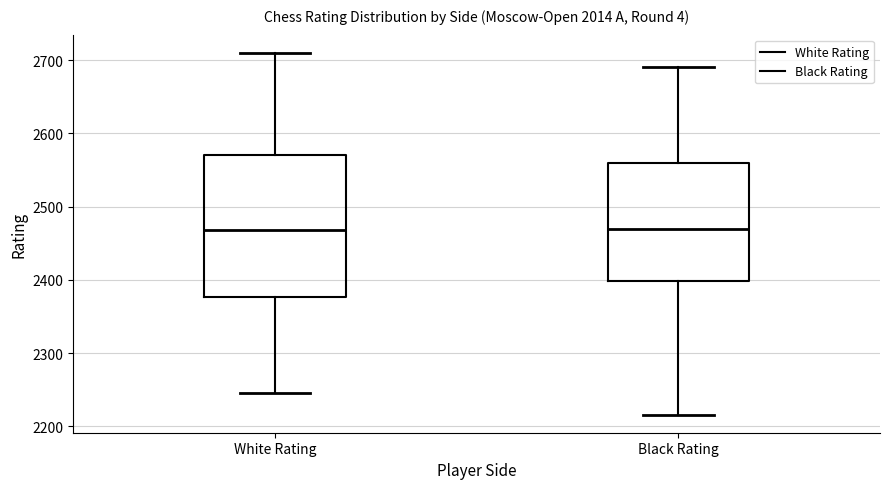

Reading left to right, transcribe this box plot: for each box, give where its median line is, the range the box spans, and where its two whiskers end, as read against the y-axis. The values are not printed on the chart, so give them approximately, as read against the axis.

White Rating: median 2470, box 2380 to 2570, whiskers 2250 to 2710
Black Rating: median 2470, box 2400 to 2560, whiskers 2220 to 2690